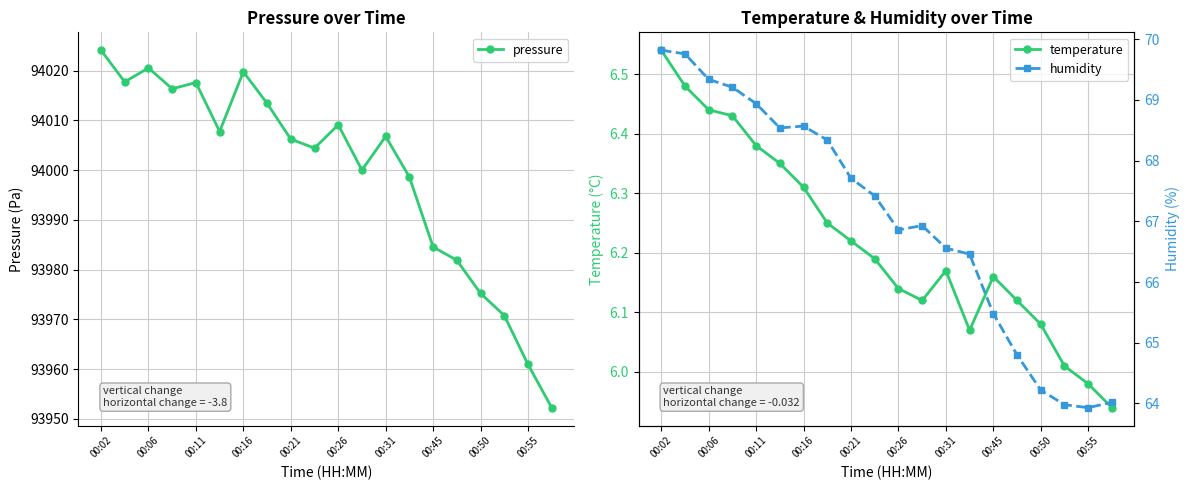

At which label does pressure reach its peak?

00:02